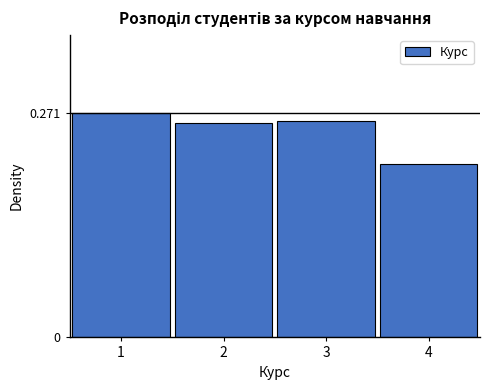

Count the values in the range 0 to 1.

4